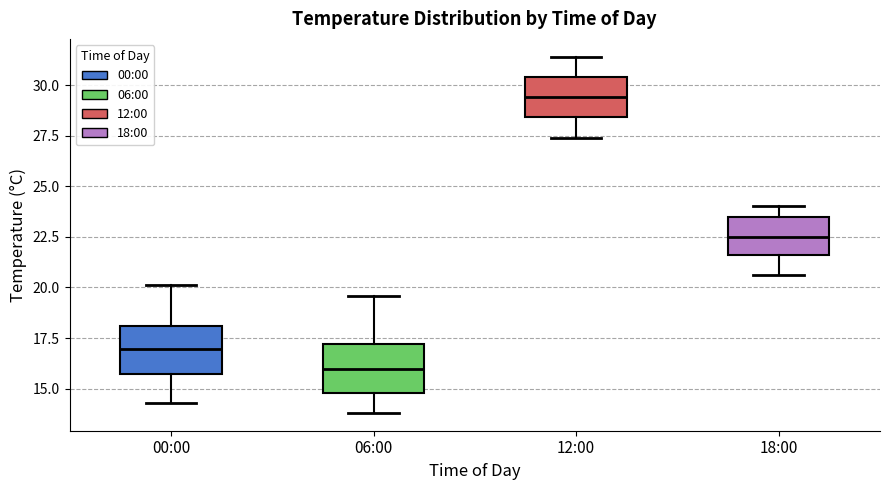

Reading left to right, transcribe this box plot: for each box, give where its median line is, the range the box spans, and where its two whiskers end, as read against the y-axis. The values are not printed on the chart, so give them approximately, as read against the axis.

00:00: median 17.0, box 15.5 to 18.0, whiskers 14.5 to 20.0
06:00: median 16.0, box 15.0 to 17.0, whiskers 14.0 to 19.5
12:00: median 29.5, box 28.5 to 30.5, whiskers 27.5 to 31.5
18:00: median 22.5, box 21.5 to 23.5, whiskers 20.5 to 24.0